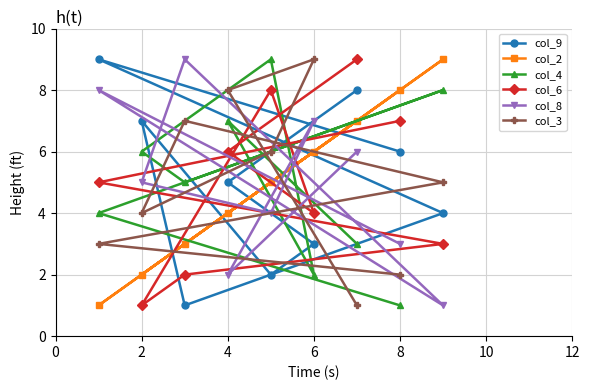

Which series has the widest spread of values?

col_9